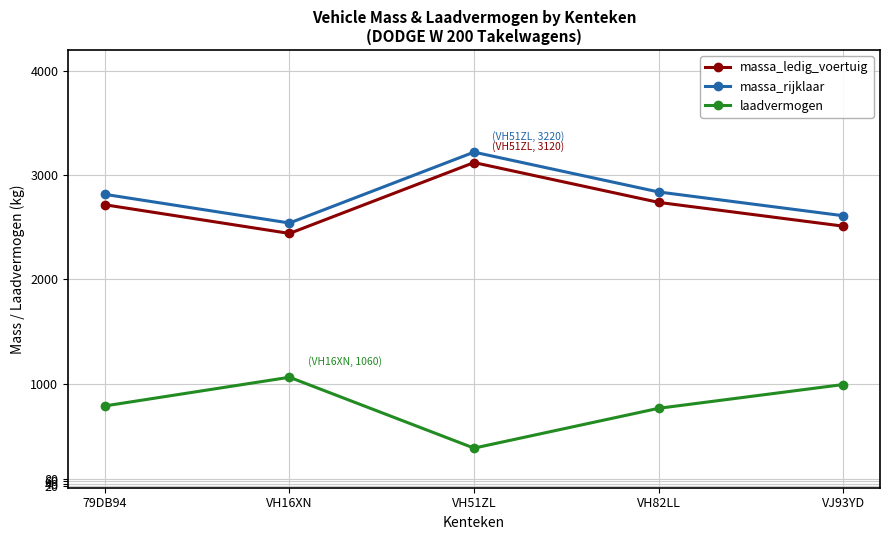

At which category is the sum across all series the highest?

VH51ZL